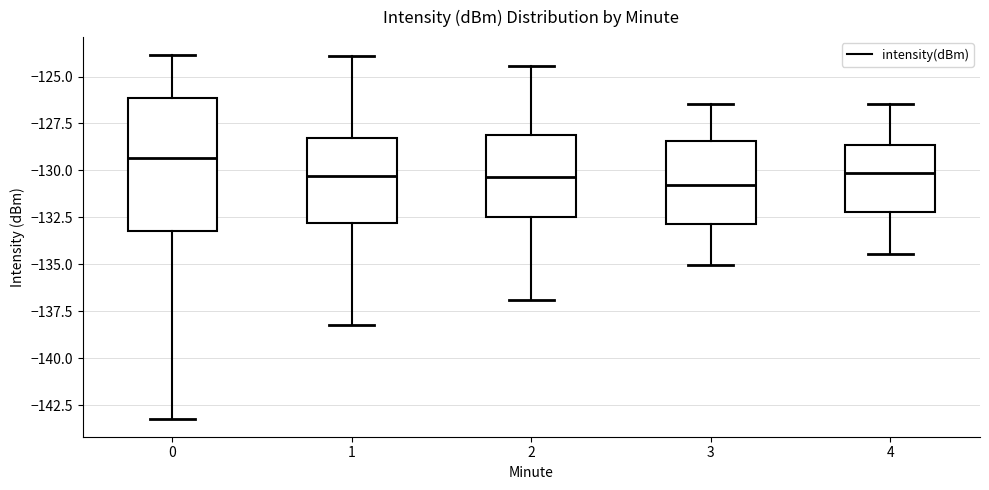

Comparing the boxes themselves (not the whiskers), which one is the tallest?

0